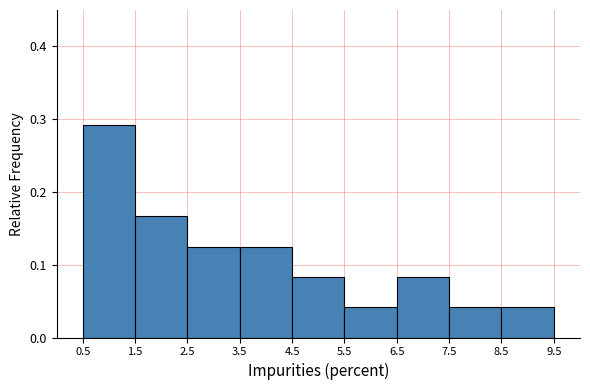

Reading left to right, transcribe this chart: for each bar, give the range it covers on the x-axis and its height. The values are not printed on the chart, so give them approximately, as read against the axis.

0.5 to 1.5: 0.29
1.5 to 2.5: 0.17
2.5 to 3.5: 0.13
3.5 to 4.5: 0.13
4.5 to 5.5: 0.08
5.5 to 6.5: 0.04
6.5 to 7.5: 0.08
7.5 to 8.5: 0.04
8.5 to 9.5: 0.04